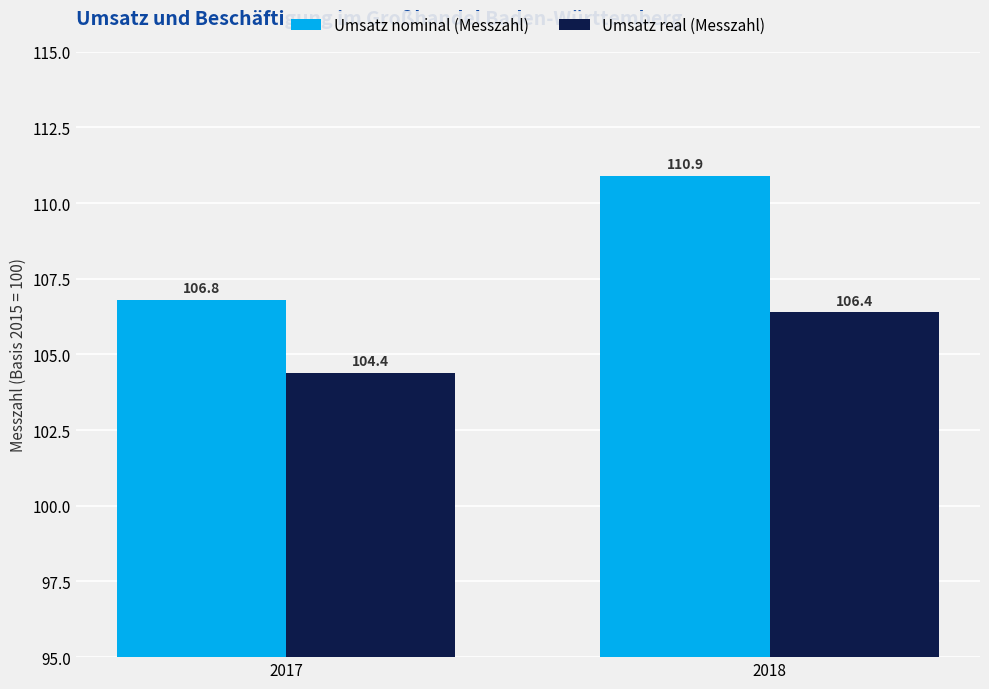

True or false: Umsatz real (Messzahl) has a value of 104.4 at 2017.

True